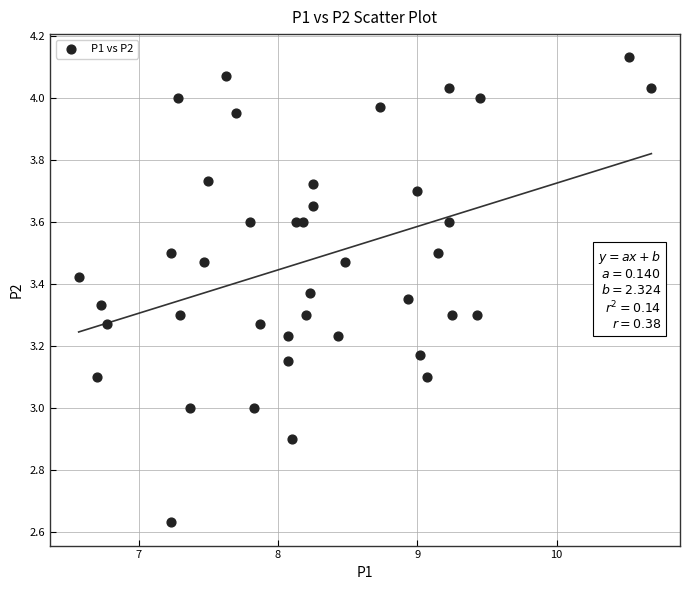

What is the range of Y values (max minus min)?

1.5